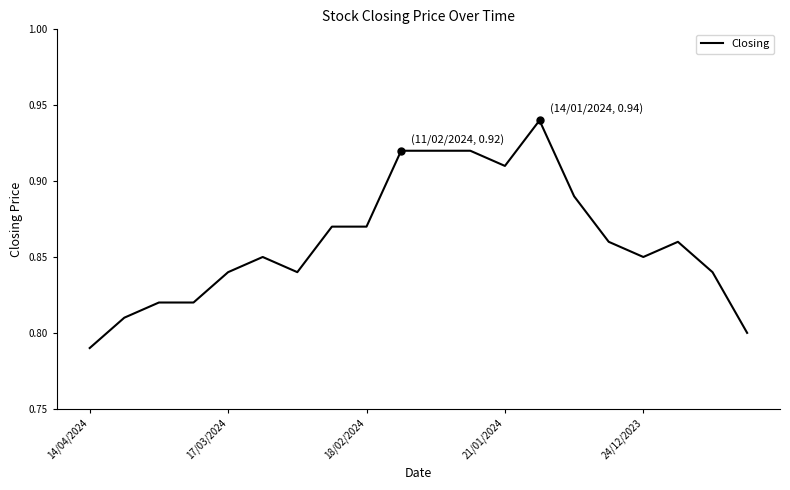

Is this an area chart (filled region under the line)?

No